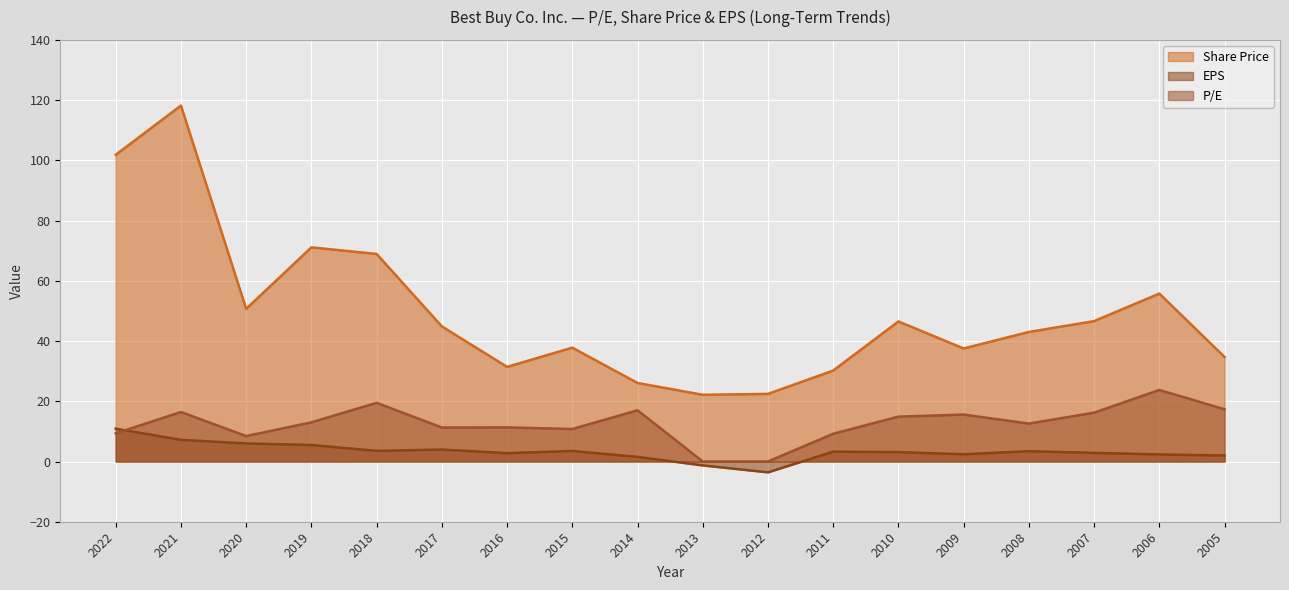

Which series has the largest total across all categories?

Share Price